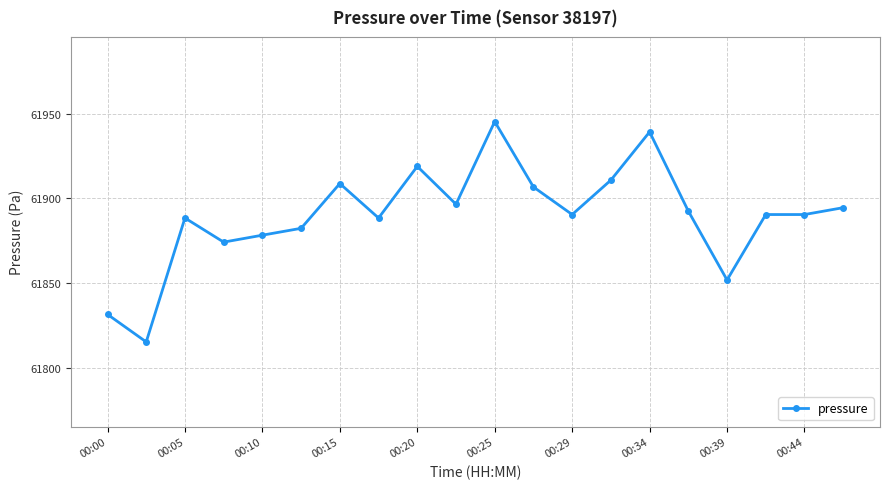

What is the maximum value shown in the chart?

61945.3